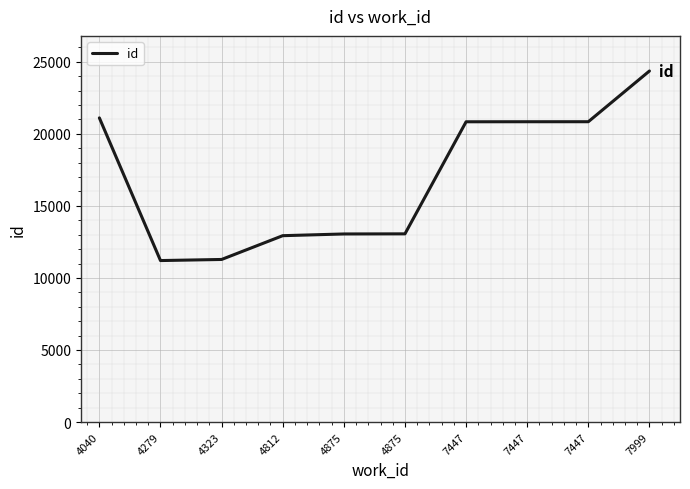

Approximately how many times larger is the value at 7447 compared to 7447?

1.0